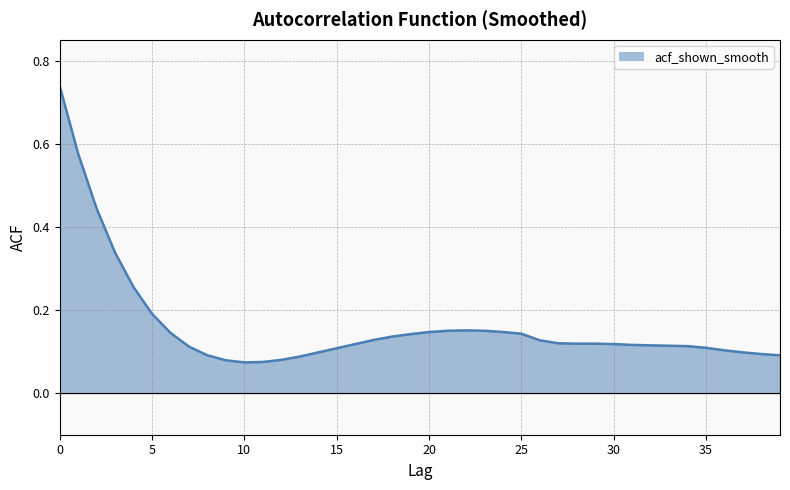

List the labels in order of value, smallest first.

10, 11, 9, 12, 13, 8, 39, 38, 14, 37, 36, 15, 35, 7, 34, 33, 32, 31, 16, 30, 28, 29, 27, 26, 17, 18, 19, 25, 6, 20, 24, 21, 23, 22, 5, 4, 3, 2, 1, 0